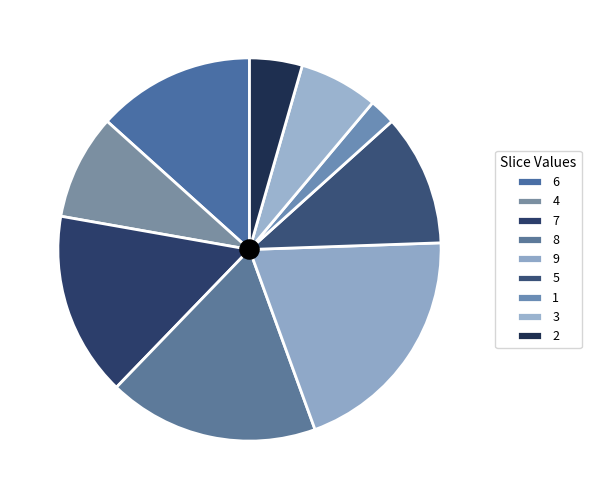

What is the largest slice in the pie chart?

9